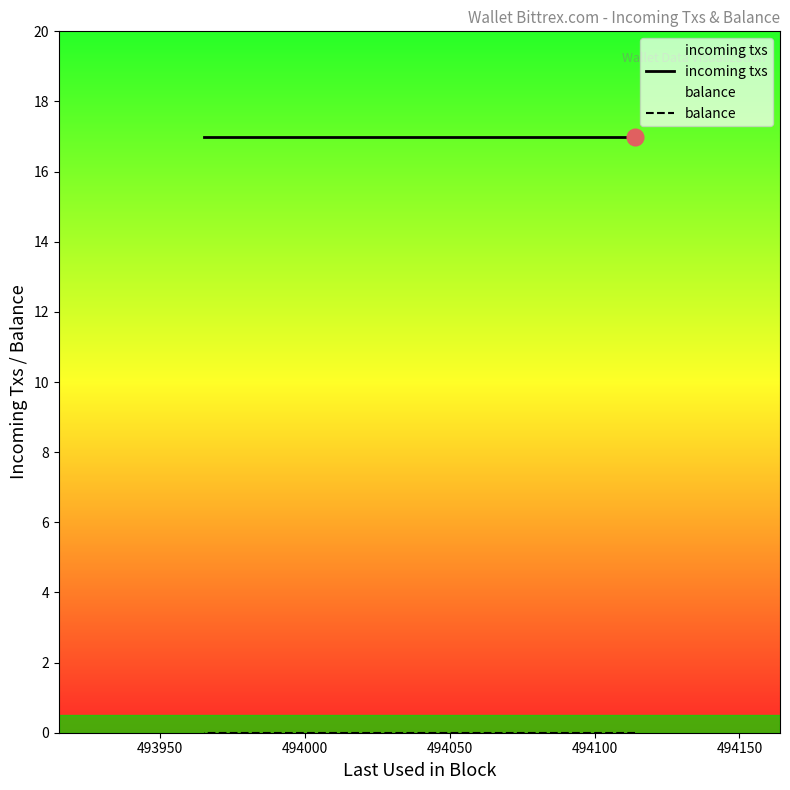

True or false: balance and incoming txs cross at least once.

False